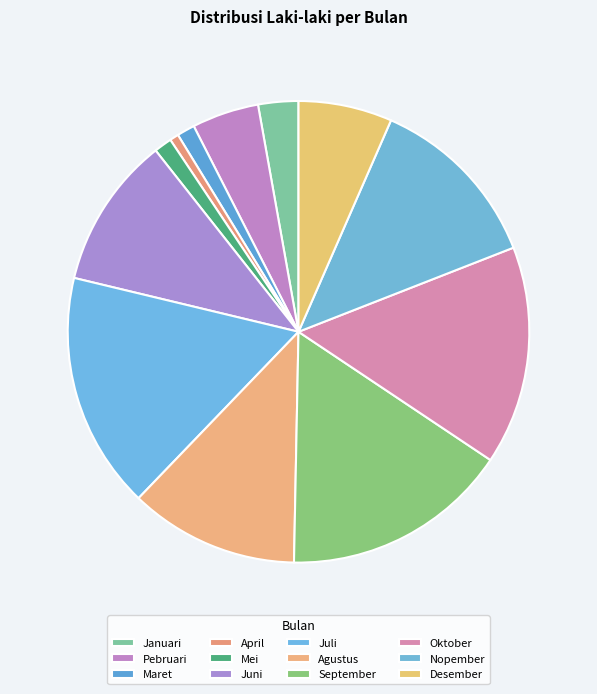

Count the number of slices in the pie.

12